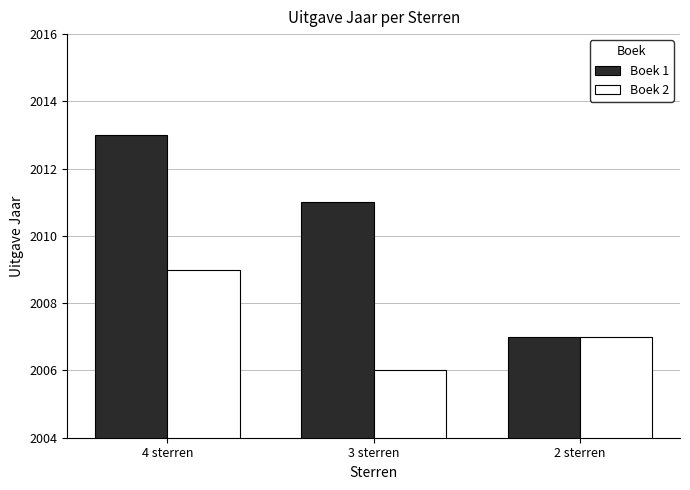

How many bars are there in each group?

2